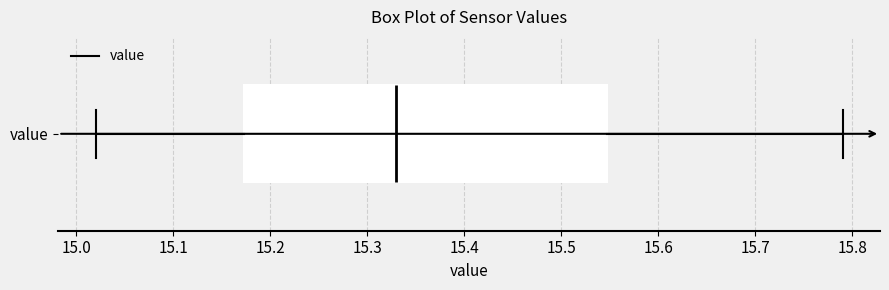

Where does the median line of the box for value sit on the x-axis? The values are not printed on the chart, so give them approximately, as read against the axis.

15.33